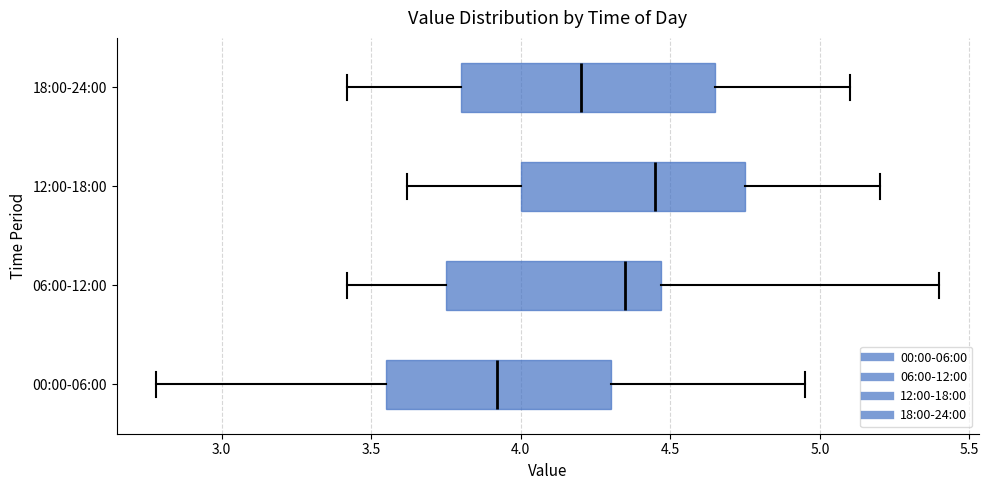

Where does the left whisker of the box for 12:00-18:00 end on the x-axis? The values are not printed on the chart, so give them approximately, as read against the axis.

3.60